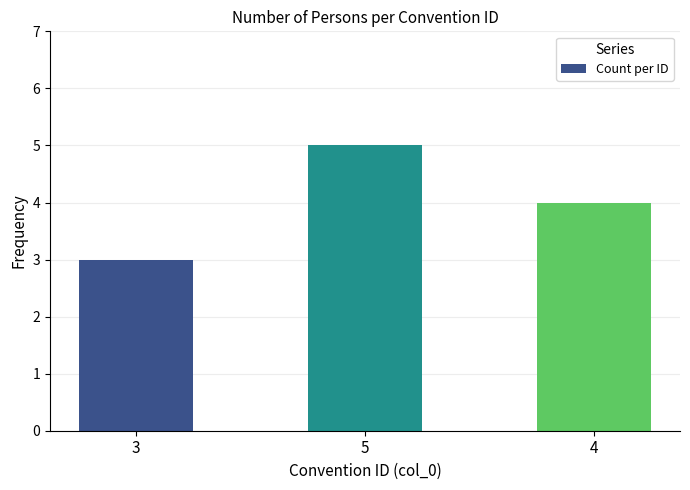

Does the chart contain stacked bars?

No